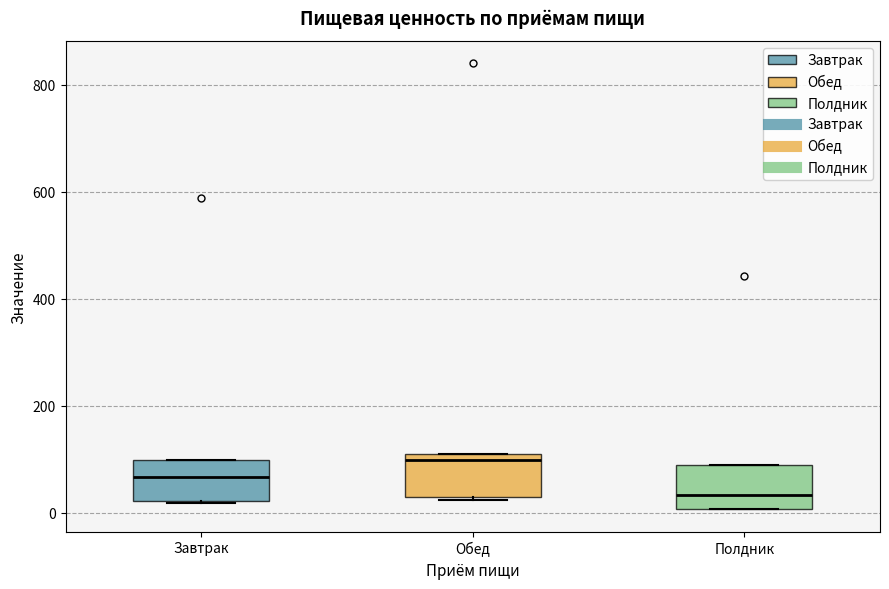

Reading left to right, read every box against the y-axis: the position of its median line, the range the box covers, and the ends of its whiskers. The values are not printed on the chart, so give them approximately, as read against the axis.

Завтрак: median 60, box 20 to 100, whiskers 20 to 100
Обед: median 100, box 20 to 120, whiskers 20 to 120
Полдник: median 40, box 0 to 100, whiskers 0 to 100